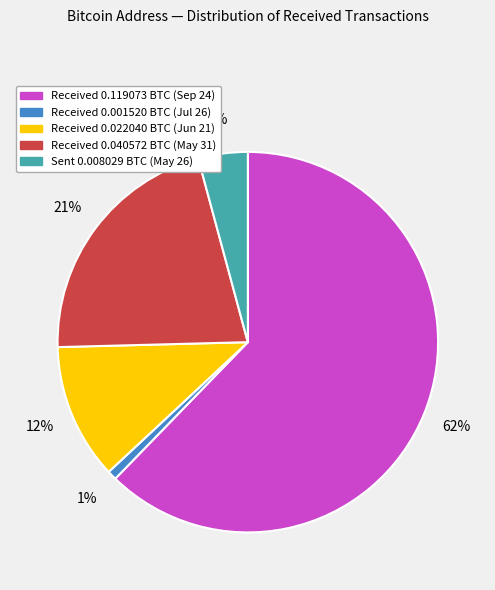

To the nearest percent, what is the average slice percentage?

20%